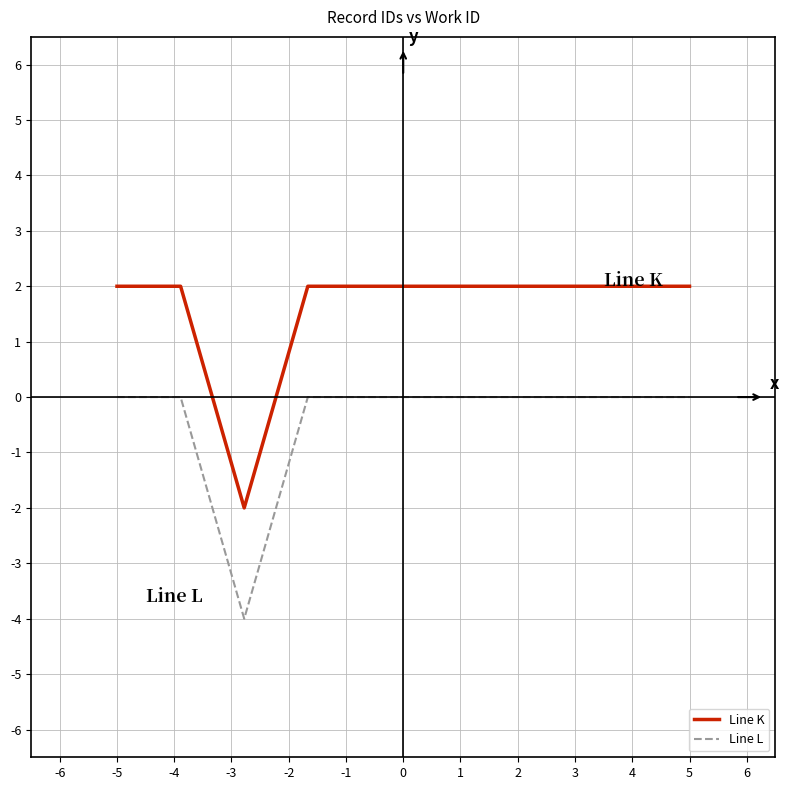

List the series in order of their peak value, highest first.

Line K, Line L